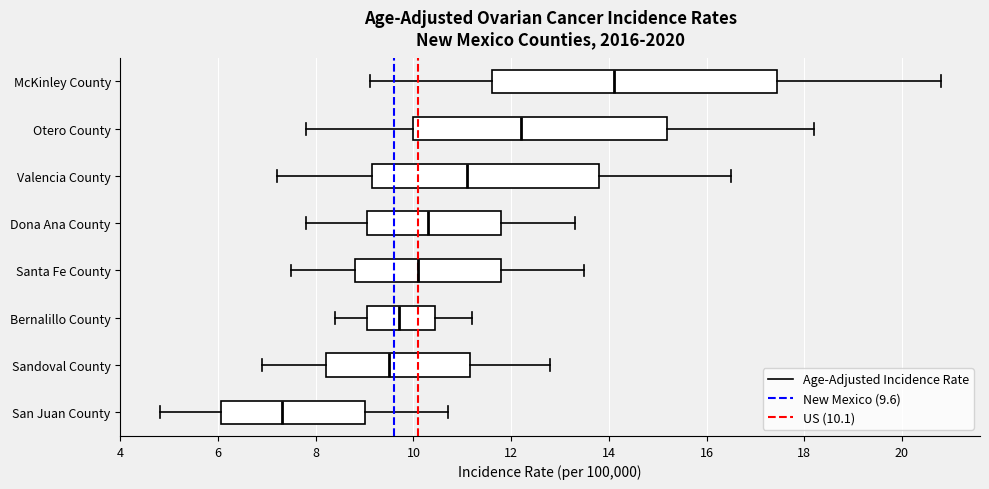

Reading bottom to top, transcribe this box plot: for each box, give where its median line is, the range the box spans, and where its two whiskers end, as read against the x-axis. The values are not printed on the chart, so give them approximately, as read against the axis.

San Juan County: median 7.4, box 6.0 to 9.0, whiskers 4.8 to 10.8
Sandoval County: median 9.6, box 8.2 to 11.2, whiskers 7.0 to 12.8
Bernalillo County: median 9.8, box 9.0 to 10.4, whiskers 8.4 to 11.2
Santa Fe County: median 10.2, box 8.8 to 11.8, whiskers 7.6 to 13.6
Dona Ana County: median 10.4, box 9.0 to 11.8, whiskers 7.8 to 13.4
Valencia County: median 11.2, box 9.2 to 13.8, whiskers 7.2 to 16.6
Otero County: median 12.2, box 10.0 to 15.2, whiskers 7.8 to 18.2
McKinley County: median 14.2, box 11.6 to 17.4, whiskers 9.2 to 20.8